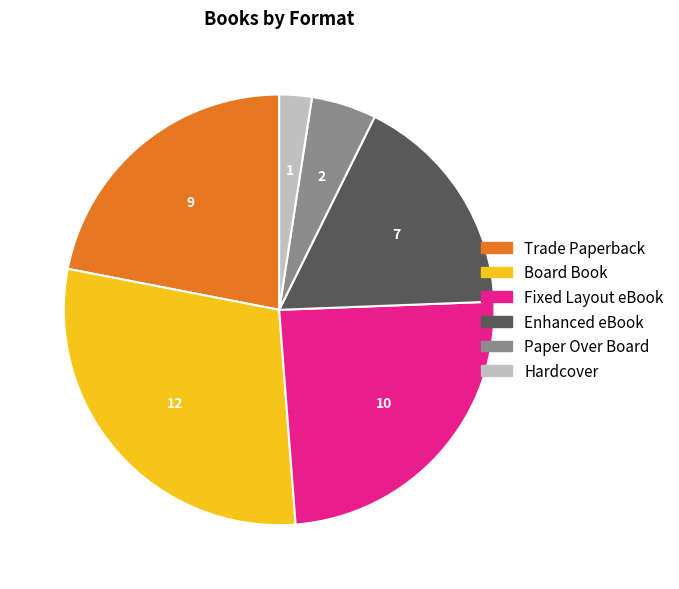

Which slice is the smallest?

Hardcover